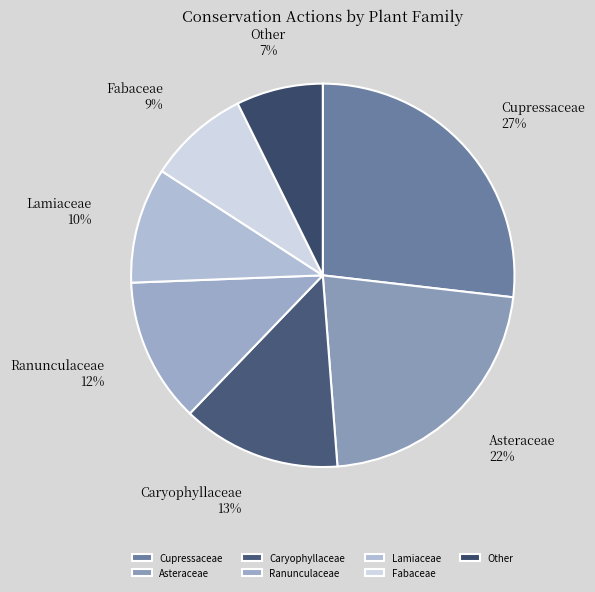

To the nearest percent, what is the average slice percentage?

14%